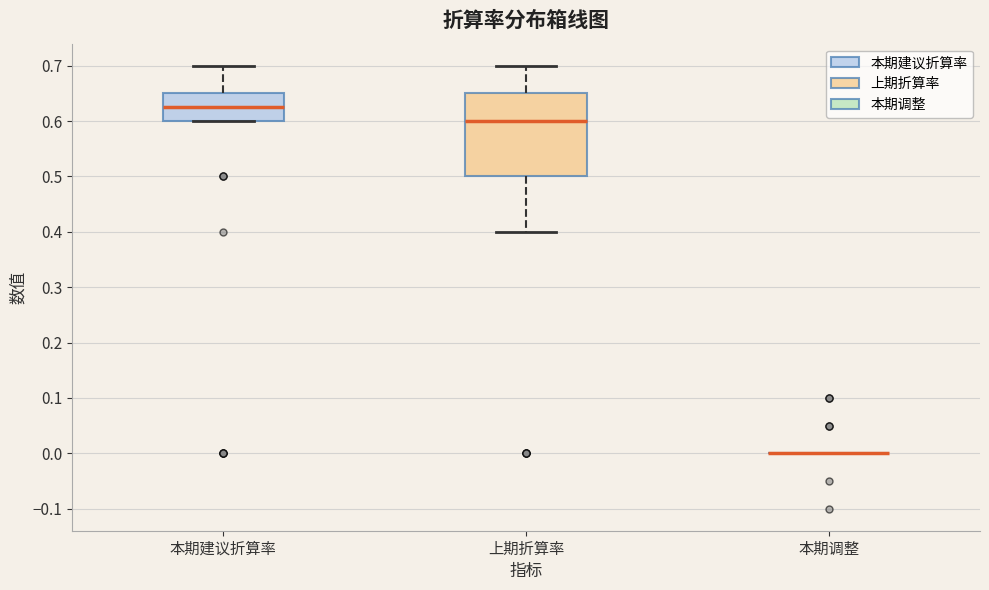

Reading left to right, read every box against the y-axis: the position of its median line, the range the box covers, and the ends of its whiskers. The values are not printed on the chart, so give them approximately, as read against the axis.

本期建议折算率: median 0.63, box 0.60 to 0.65, whiskers 0.60 to 0.70
上期折算率: median 0.60, box 0.50 to 0.65, whiskers 0.40 to 0.70
本期调整: box collapsed to a line at 0.00, whiskers 0.00 to 0.00